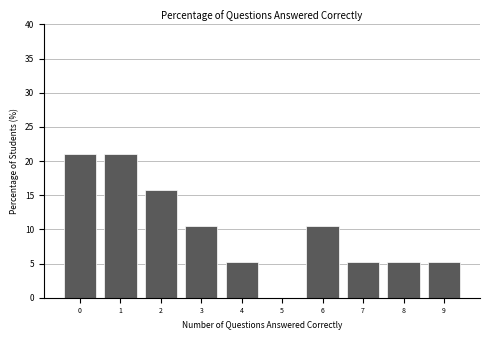

Reading left to right, transcribe all the data shown in this chart.

0=21.1	1=21.1	2=15.8	3=10.5	4=5.3	5=0.0	6=10.5	7=5.3	8=5.3	9=5.3